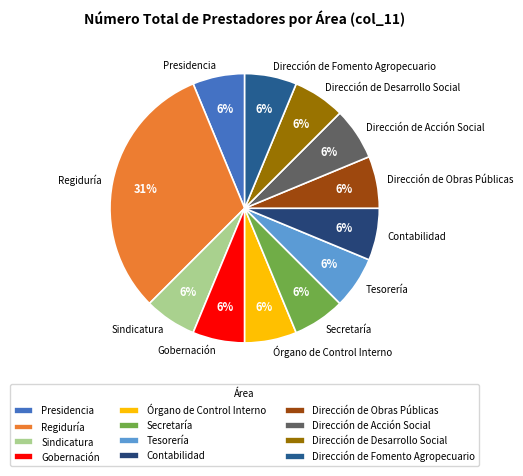

Approximately how many times larger is the value at Gobernación compared to Sindicatura?

1.0